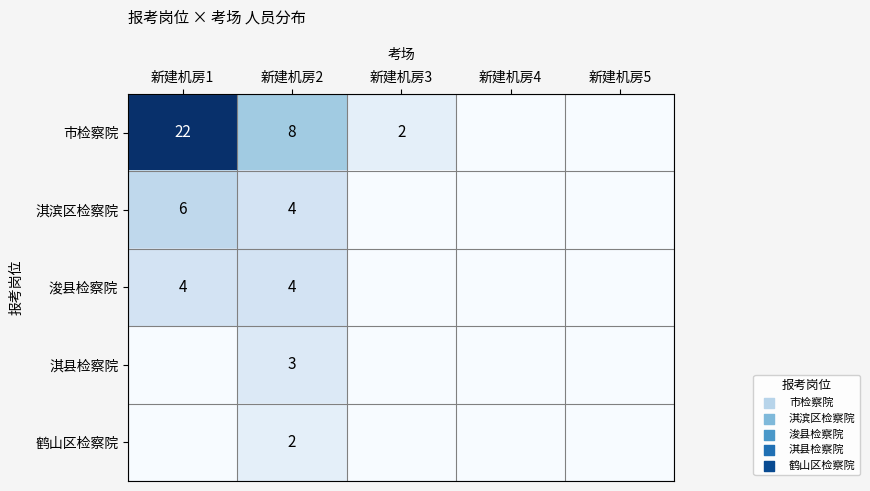

True or false: 淇滨区检察院 has a value of 4 at 新建机房1.

False